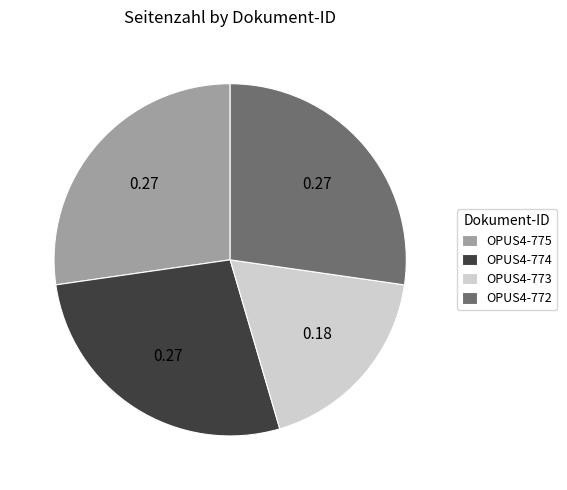

Which has a higher value, OPUS4-772 or OPUS4-773?

OPUS4-772